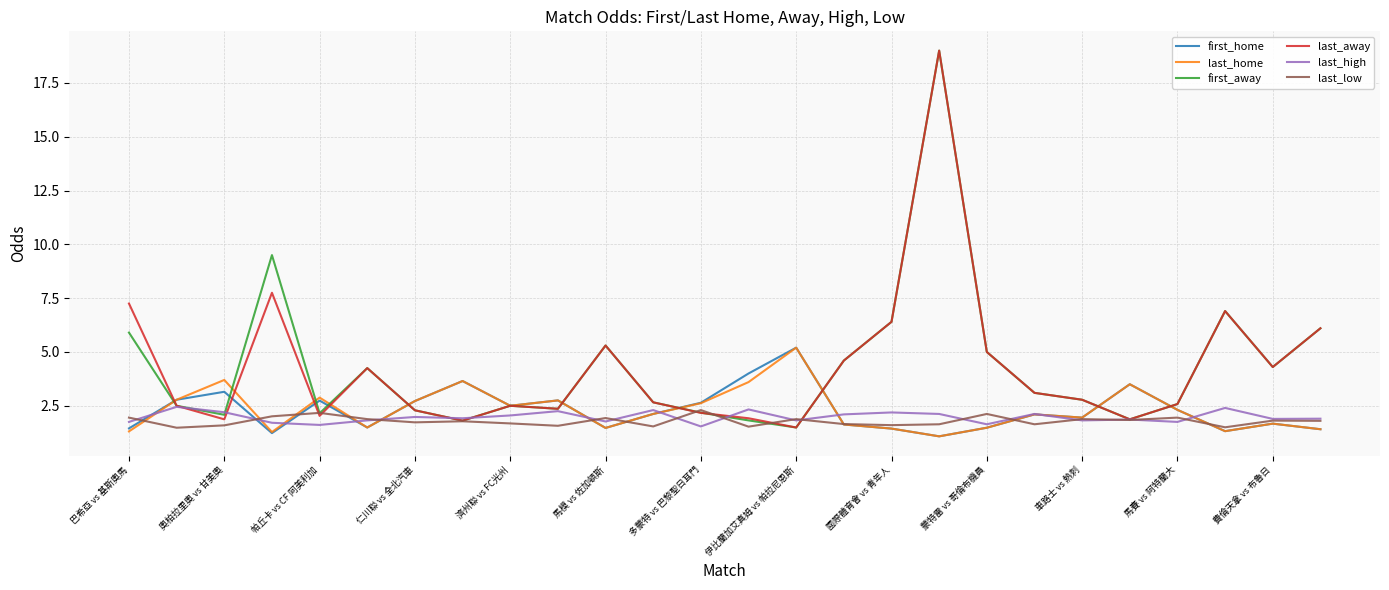

What is the lowest value of the last_home series?

1.1